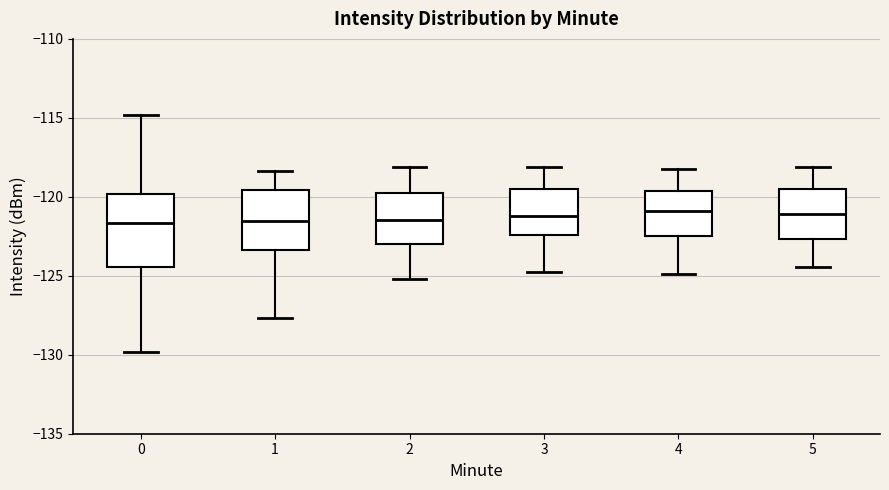

Reading left to right, transcribe this box plot: for each box, give where its median line is, the range the box spans, and where its two whiskers end, as read against the y-axis. The values are not printed on the chart, so give them approximately, as read against the axis.

0: median -121.5, box -124.5 to -120.0, whiskers -130.0 to -115.0
1: median -121.5, box -123.5 to -119.5, whiskers -127.5 to -118.5
2: median -121.5, box -123.0 to -120.0, whiskers -125.0 to -118.0
3: median -121.0, box -122.5 to -119.5, whiskers -125.0 to -118.0
4: median -121.0, box -122.5 to -119.5, whiskers -125.0 to -118.0
5: median -121.0, box -122.5 to -119.5, whiskers -124.5 to -118.0